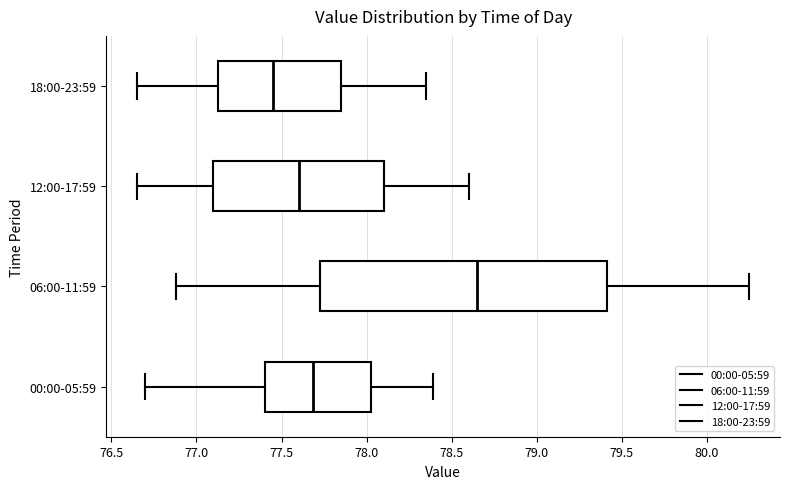

Which box is the widest, from its left edge to its right edge?

06:00-11:59